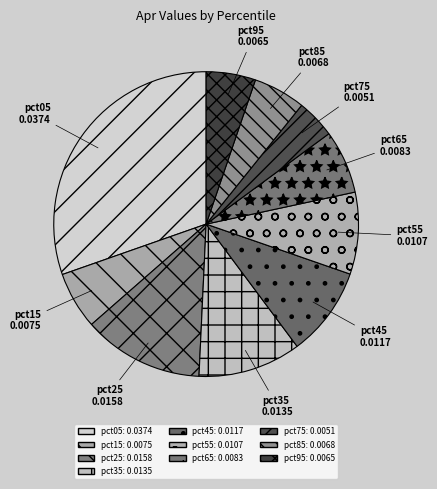

Between pct35 and pct25, which is larger?

pct25